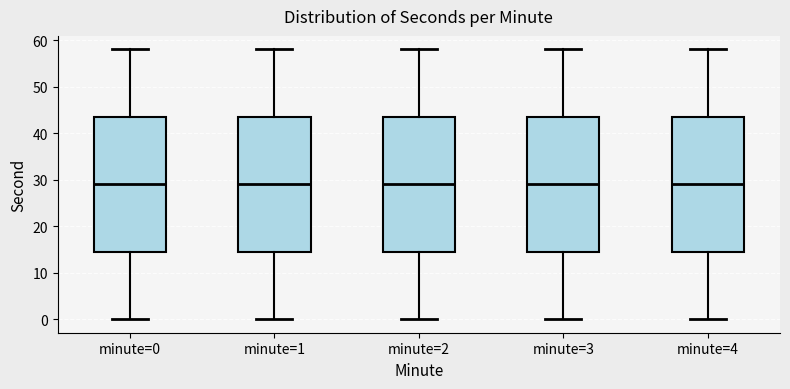

Where does the upper whisker of the box for minute=1 end on the y-axis? The values are not printed on the chart, so give them approximately, as read against the axis.

58